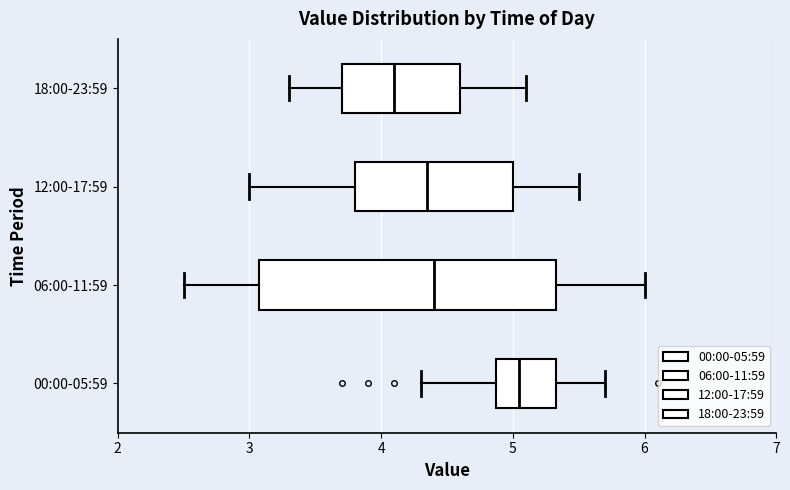

Where does the median line of the box for 18:00-23:59 sit on the x-axis? The values are not printed on the chart, so give them approximately, as read against the axis.

4.1